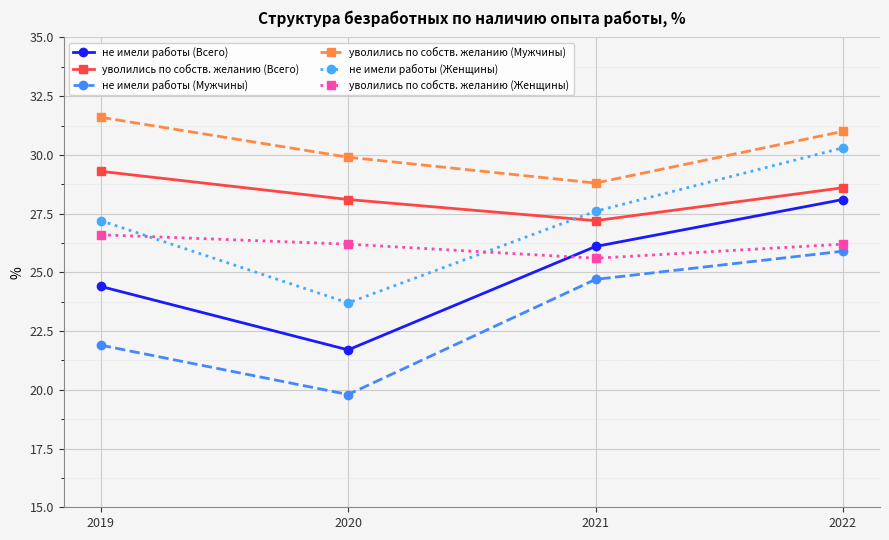

Does the chart have visible grid lines?

Yes